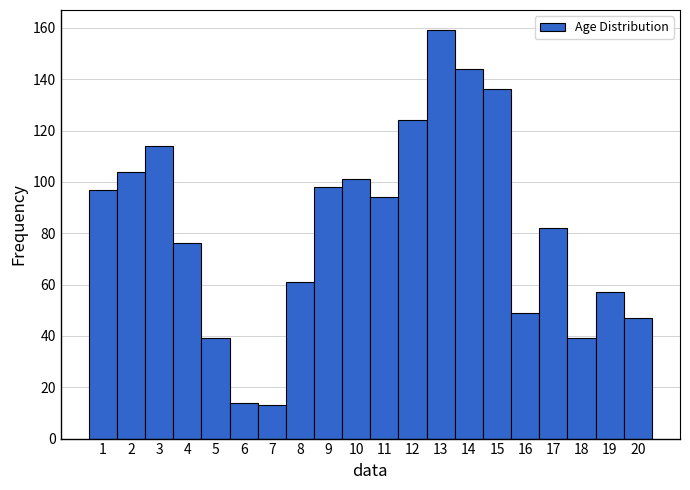

Reading left to right, list all the values displayed in this chart.

97	104	114	76	39	14	13	61	98	101	94	124	159	144	136	49	82	39	57	47